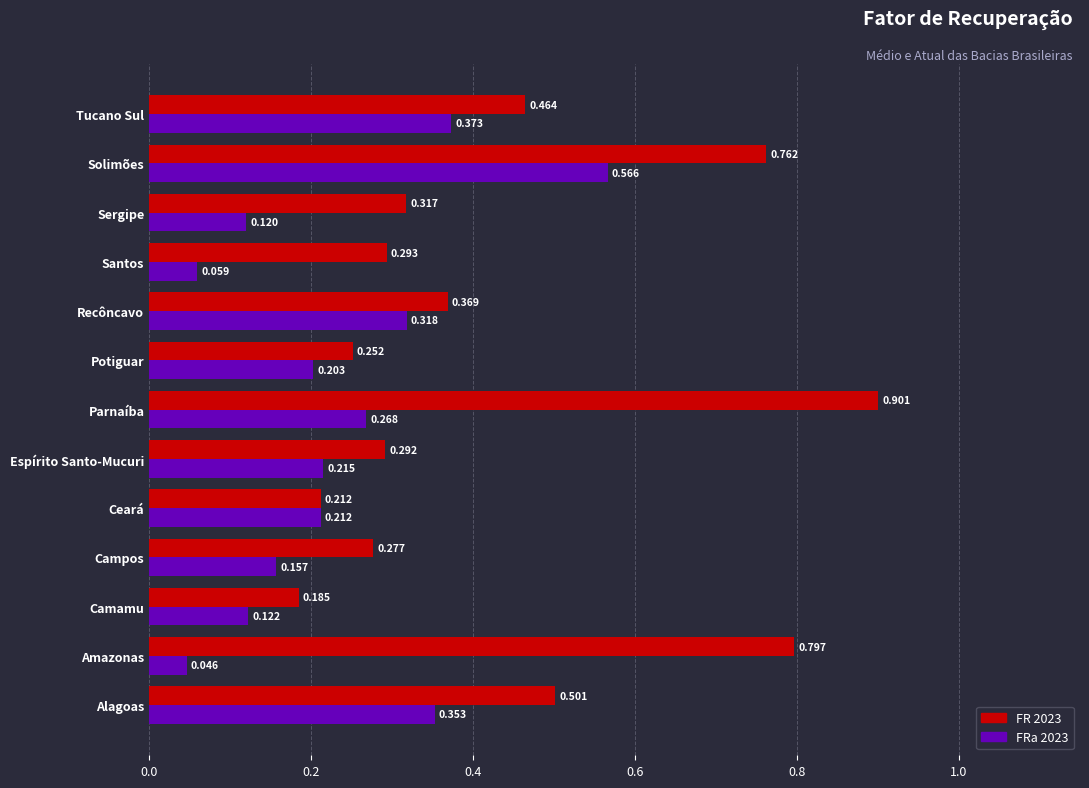

At which label does FR 2023 reach its minimum?

Camamu